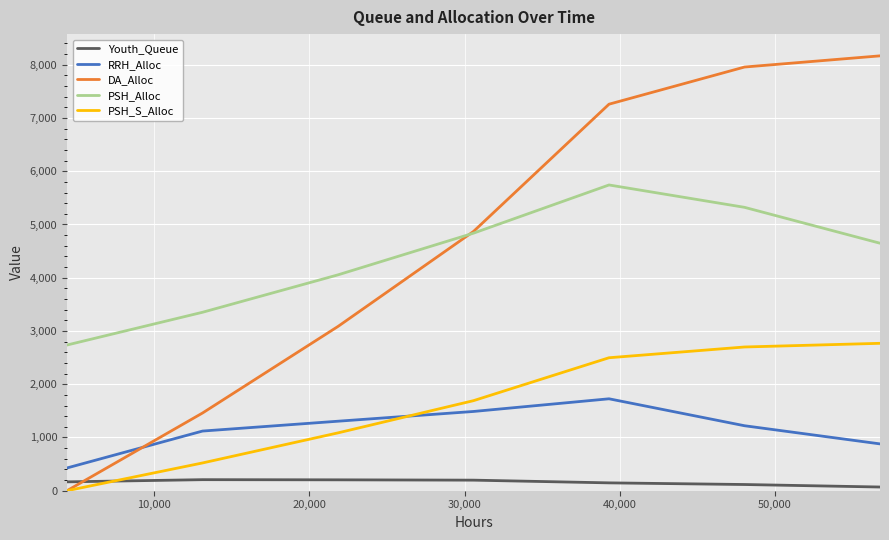

True or false: RRH_Alloc has more than 1 points higher than both neighbors.

False